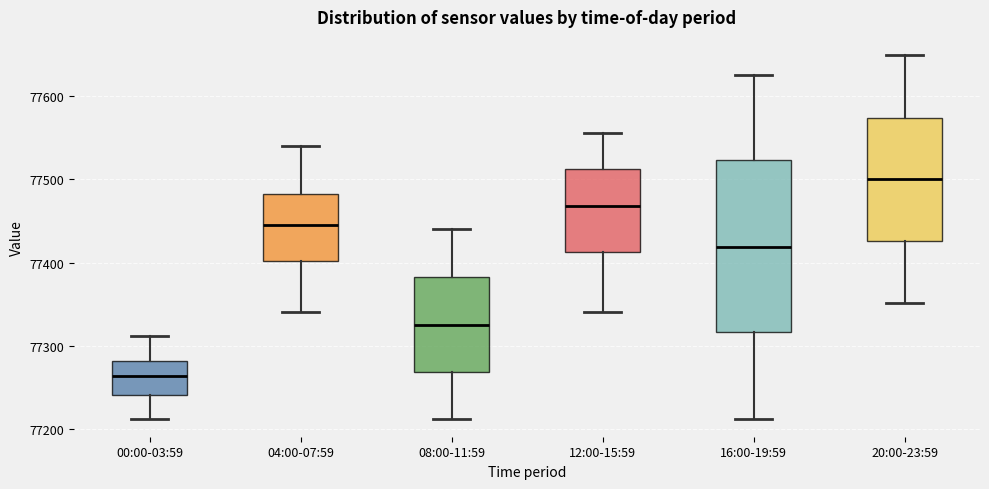

Which box has the lowest median line?

00:00-03:59